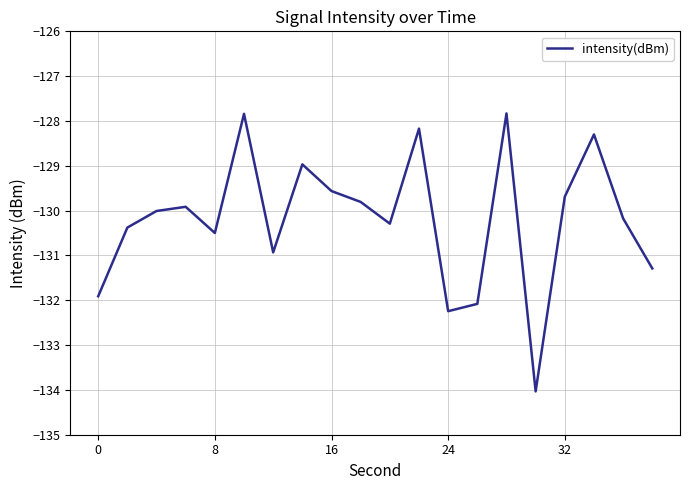

What is the smallest value displayed?

-134.0